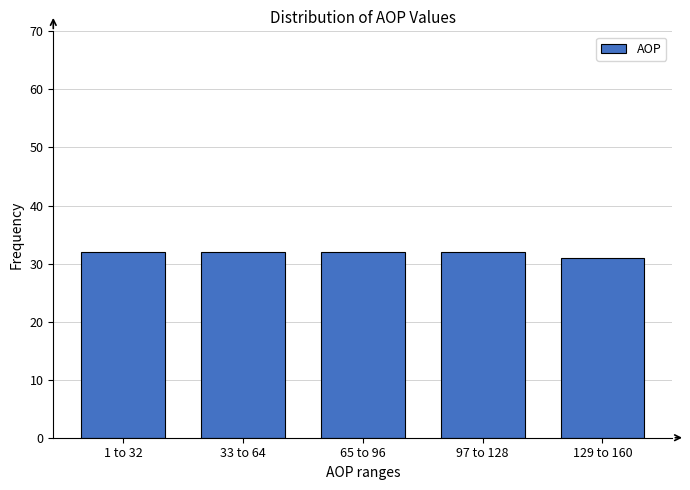

Reading left to right, extract all data points from this chart.

32	32	32	32	31